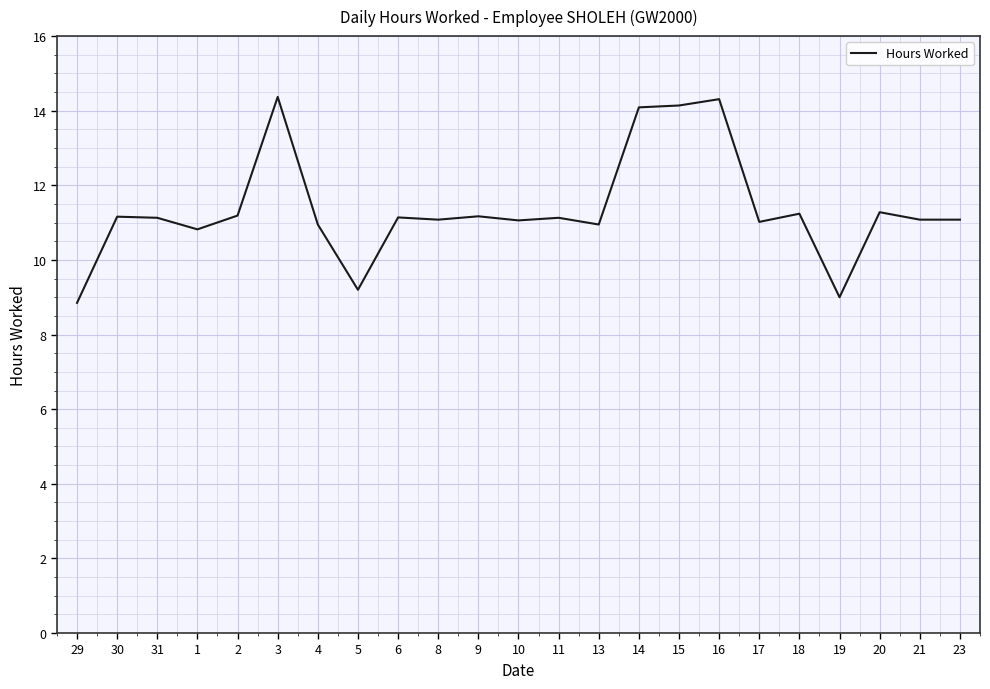

Which has a higher value, 13 or 18?

18